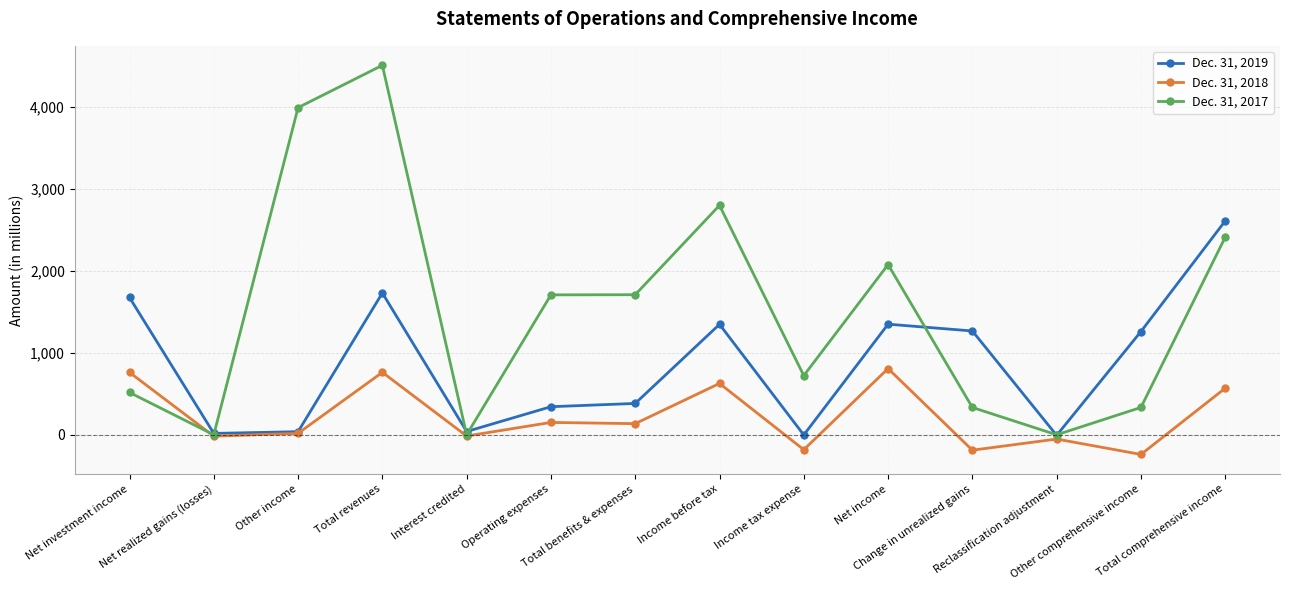

What is the minimum value shown in the chart?

-240